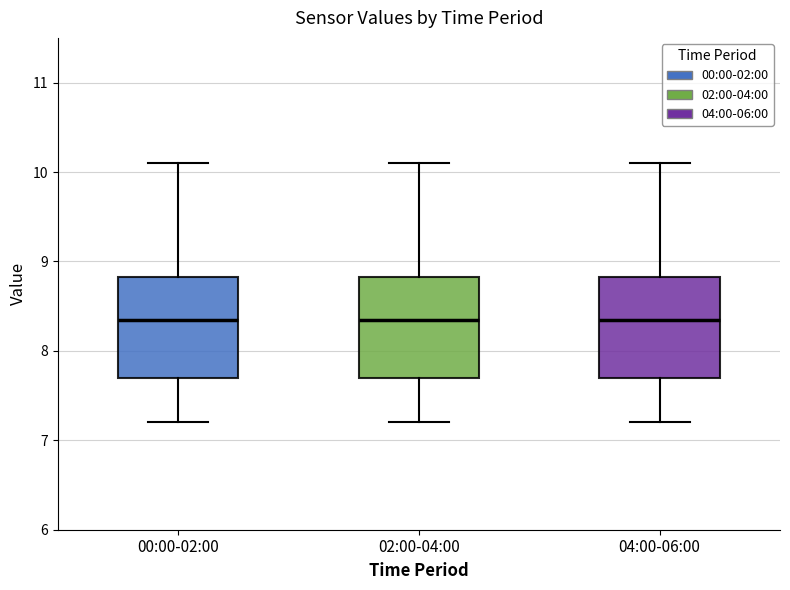

Reading left to right, transcribe this box plot: for each box, give where its median line is, the range the box spans, and where its two whiskers end, as read against the y-axis. The values are not printed on the chart, so give them approximately, as read against the axis.

00:00-02:00: median 8.4, box 7.7 to 8.8, whiskers 7.2 to 10.1
02:00-04:00: median 8.4, box 7.7 to 8.8, whiskers 7.2 to 10.1
04:00-06:00: median 8.4, box 7.7 to 8.8, whiskers 7.2 to 10.1